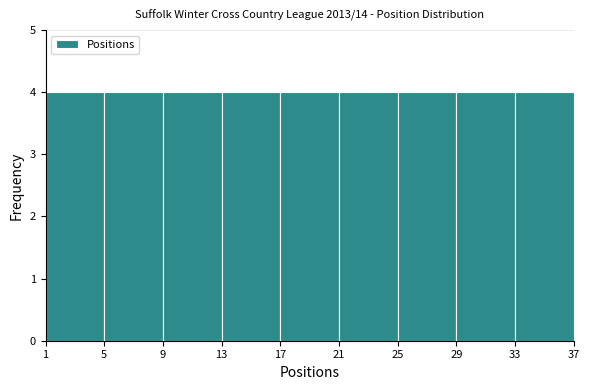

How tall is the bar that spans 17 to 21 on the x-axis? The values are not printed on the chart, so give them approximately, as read against the axis.

4